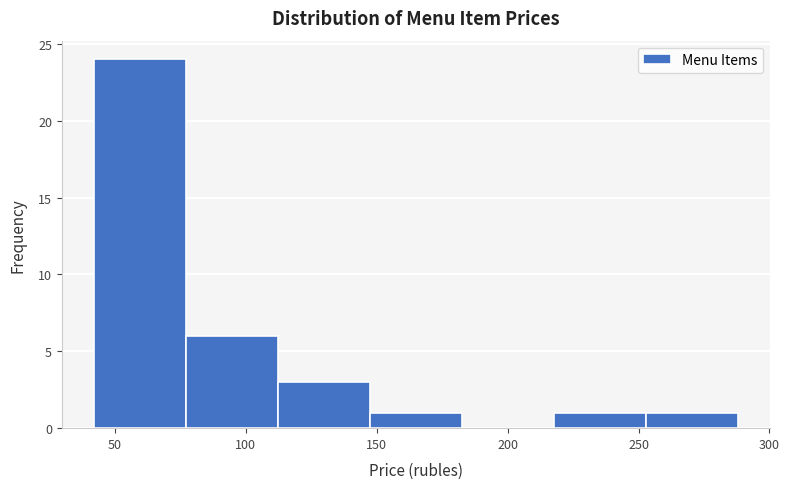

Which range on the x-axis has the tallest bar?

40 to 75